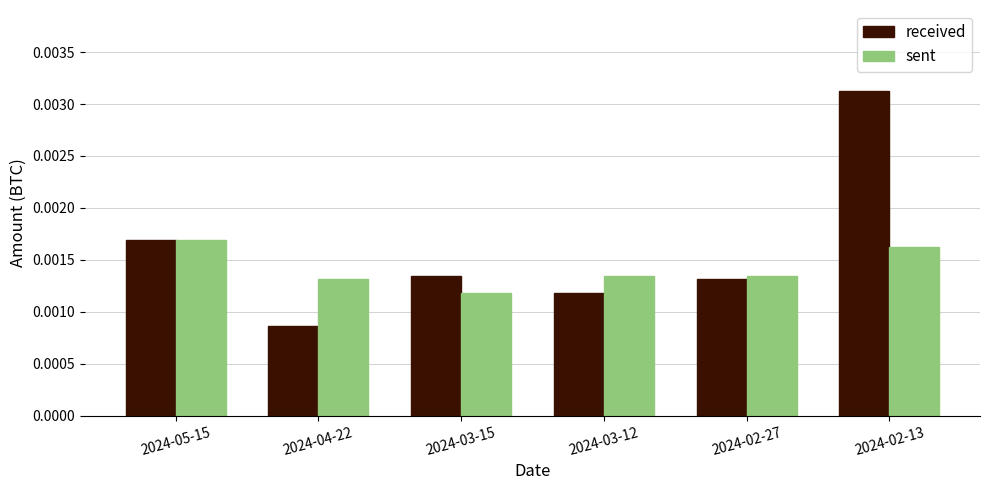

Which category has the lowest value across all series?

2024-04-22